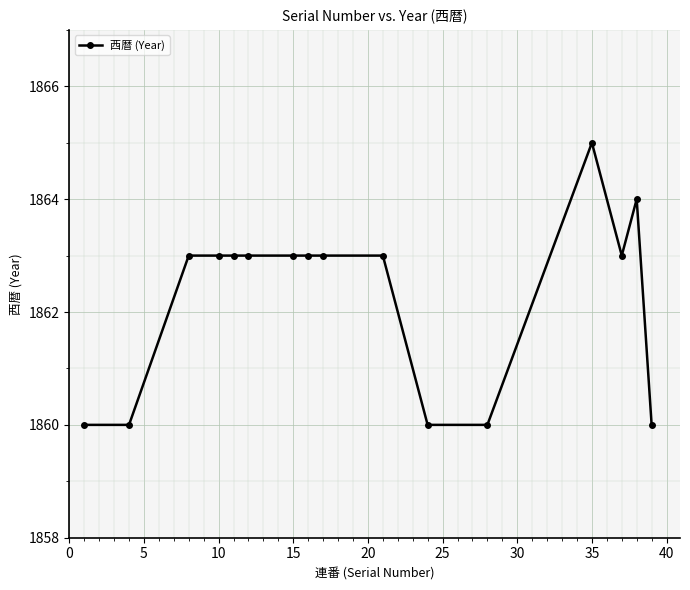

What is the value of the 15th point from the left?

1864